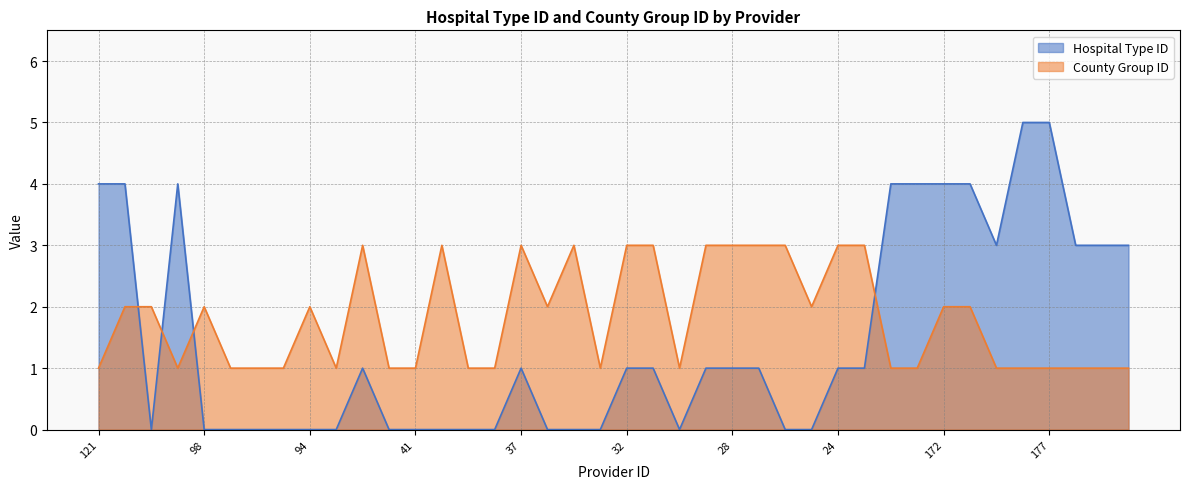

What is the total value across all series at 176?

6